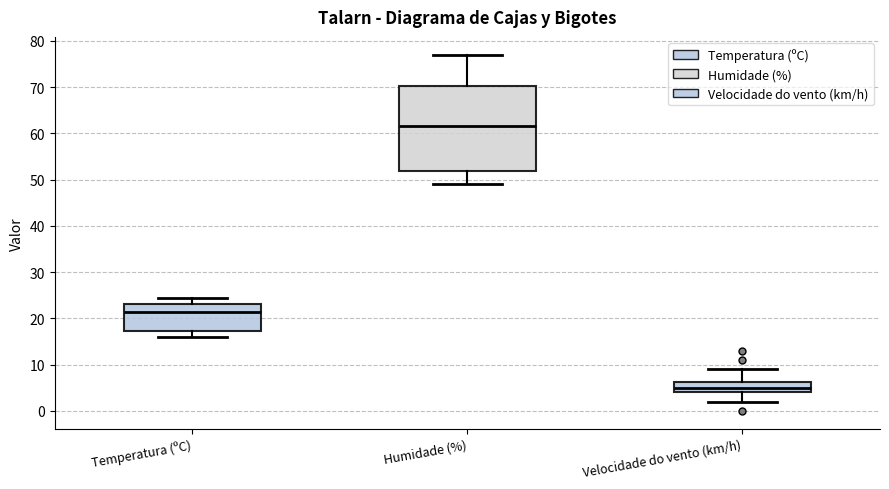

Reading left to right, read every box against the y-axis: the position of its median line, the range the box covers, and the ends of its whiskers. The values are not printed on the chart, so give them approximately, as read against the axis.

Temperatura (ºC): median 21, box 17 to 23, whiskers 16 to 24
Humidade (%): median 62, box 52 to 70, whiskers 49 to 77
Velocidade do vento (km/h): median 5, box 4 to 6, whiskers 2 to 9